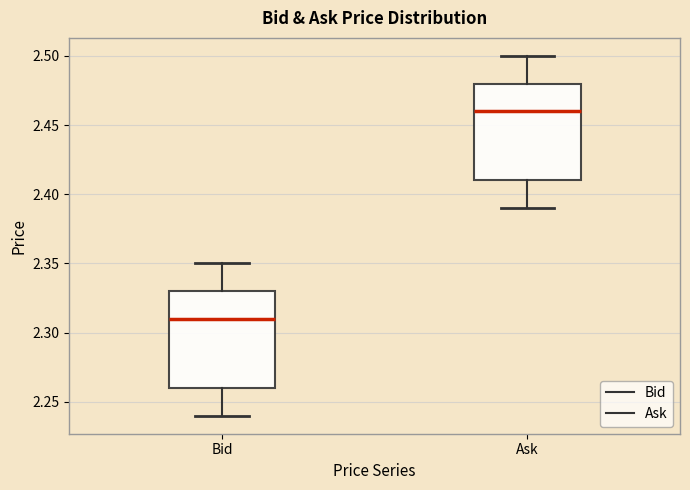

Reading left to right, transcribe this box plot: for each box, give where its median line is, the range the box spans, and where its two whiskers end, as read against the y-axis. The values are not printed on the chart, so give them approximately, as read against the axis.

Bid: median 2.31, box 2.26 to 2.33, whiskers 2.24 to 2.35
Ask: median 2.46, box 2.41 to 2.48, whiskers 2.39 to 2.50